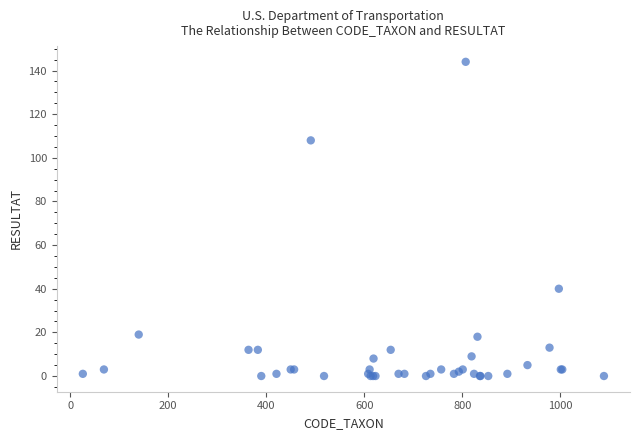

What Y value in the scatter plot is closest to 72?

40